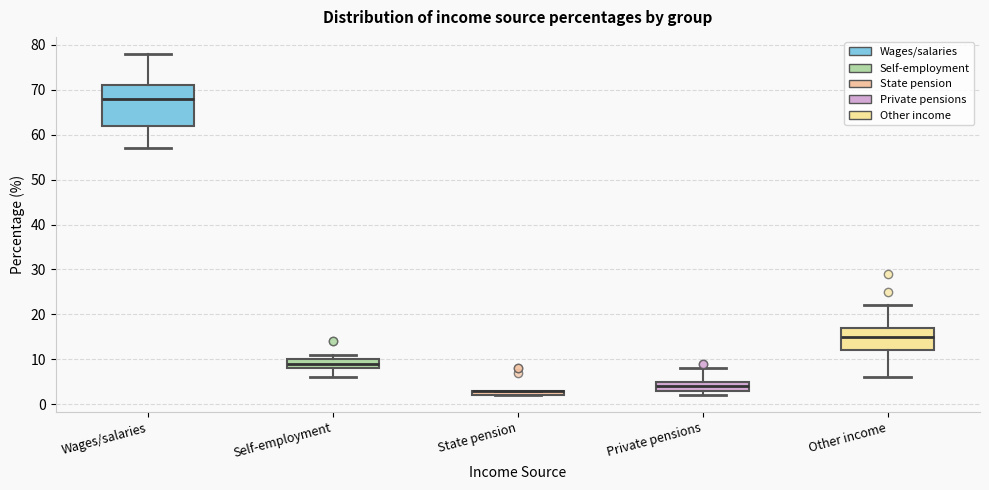

Which box is the tallest, from its lower edge to its upper edge?

Wages/salaries